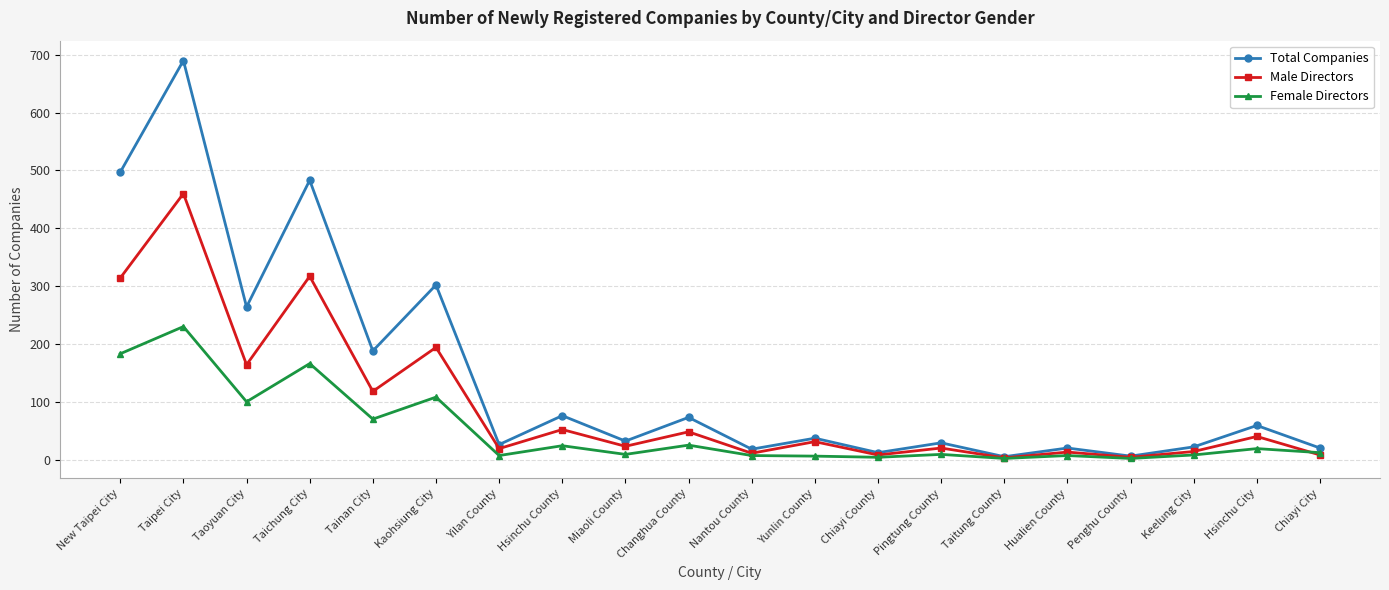

Where does the Total Companies series first go above 37?

New Taipei City